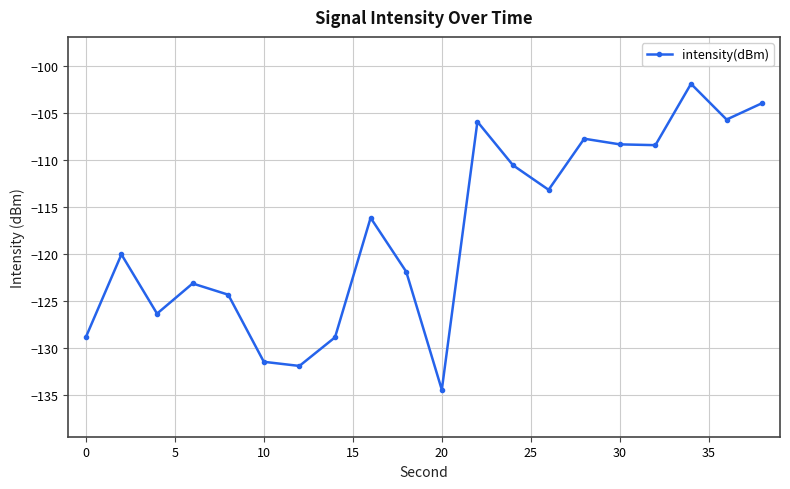

How many lines are shown in the chart?

1